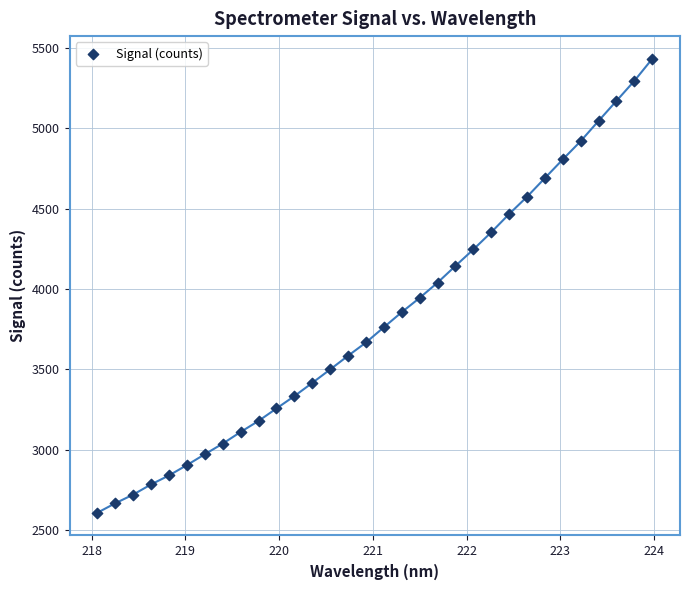

What is the range of Y values (max minus min)?

2826.4